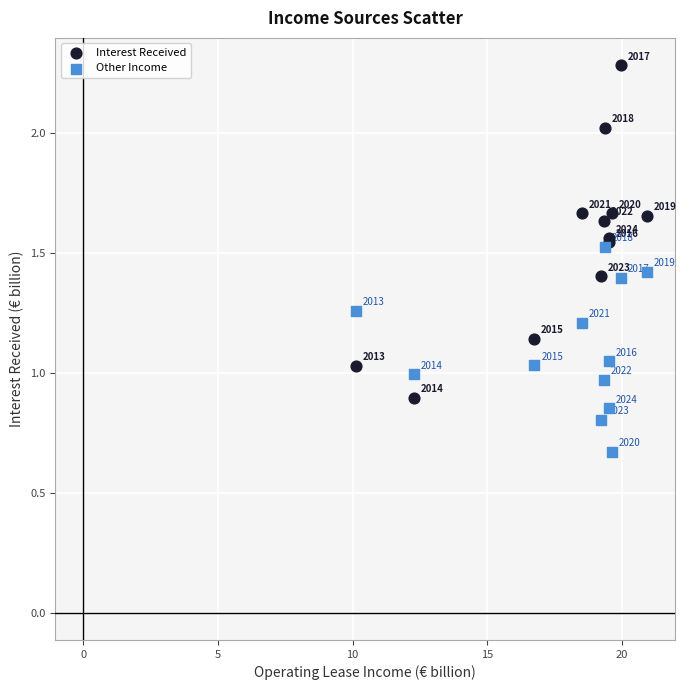

What are all the series names shown in the legend?

Interest Received, Other Income